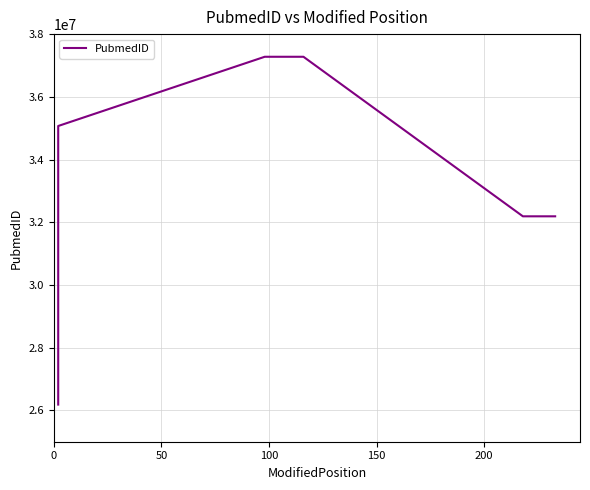

Approximately how many times larger is the value at 200 compared to 0?

1.4